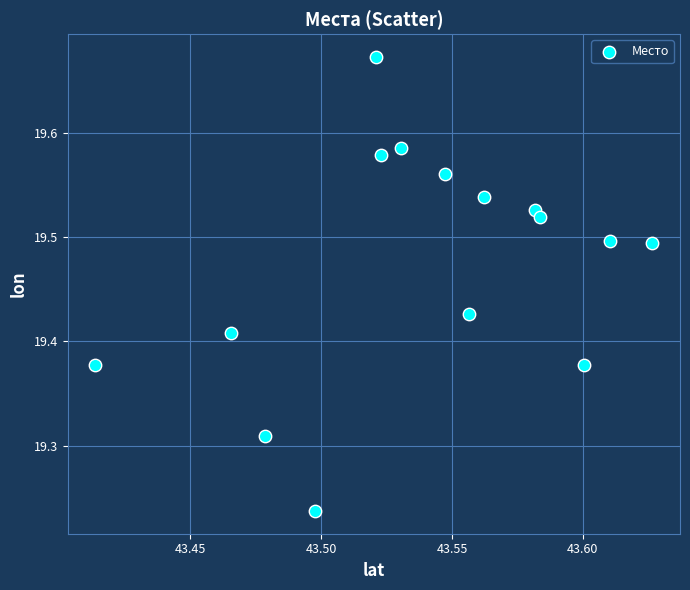

What is the range of Y values (max minus min)?

0.4